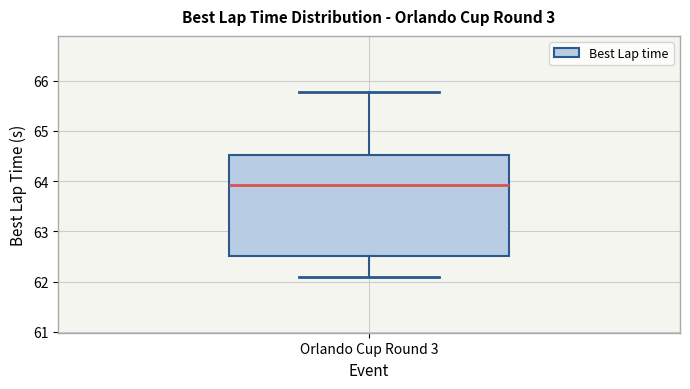

Where does the lower whisker of the box for Orlando Cup Round 3 end on the y-axis? The values are not printed on the chart, so give them approximately, as read against the axis.

62.1